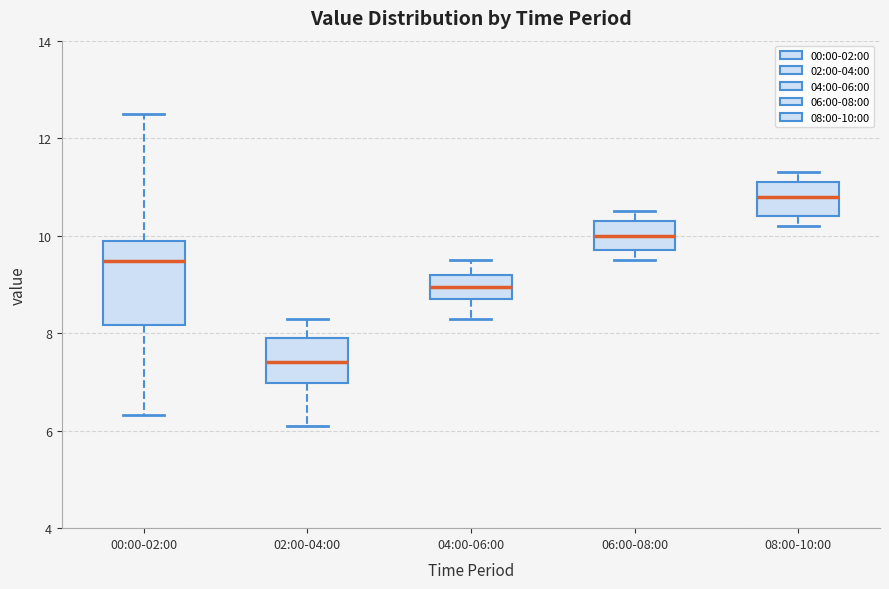

Which box's median line is the highest?

08:00-10:00